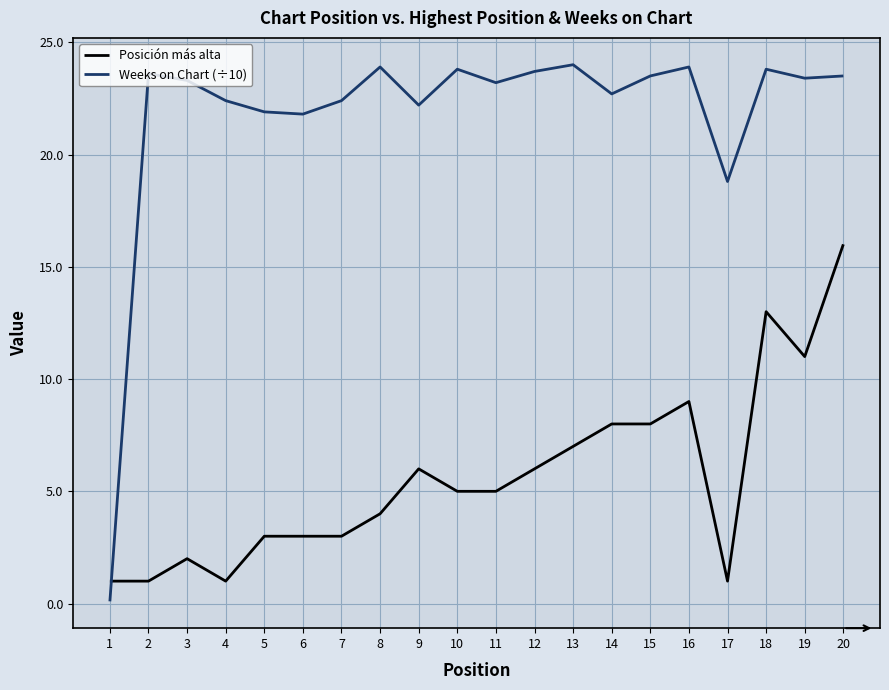

Which series ends up on top after the final intersection of Posición más alta and Weeks on Chart (÷10)?

Weeks on Chart (÷10)